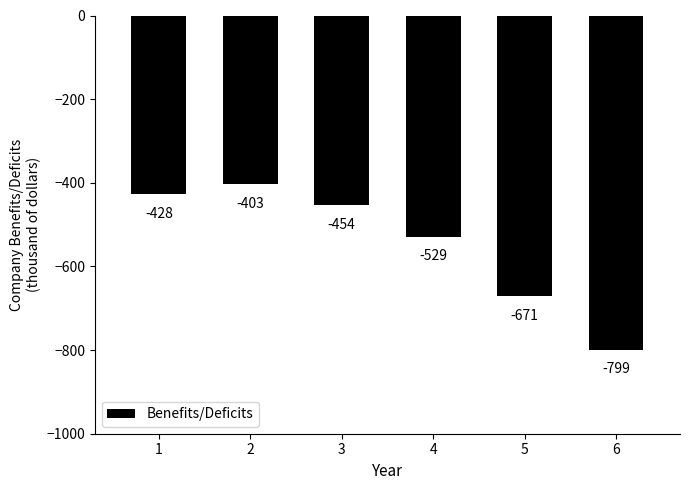

At which category does the chart reach its peak across all series?

2